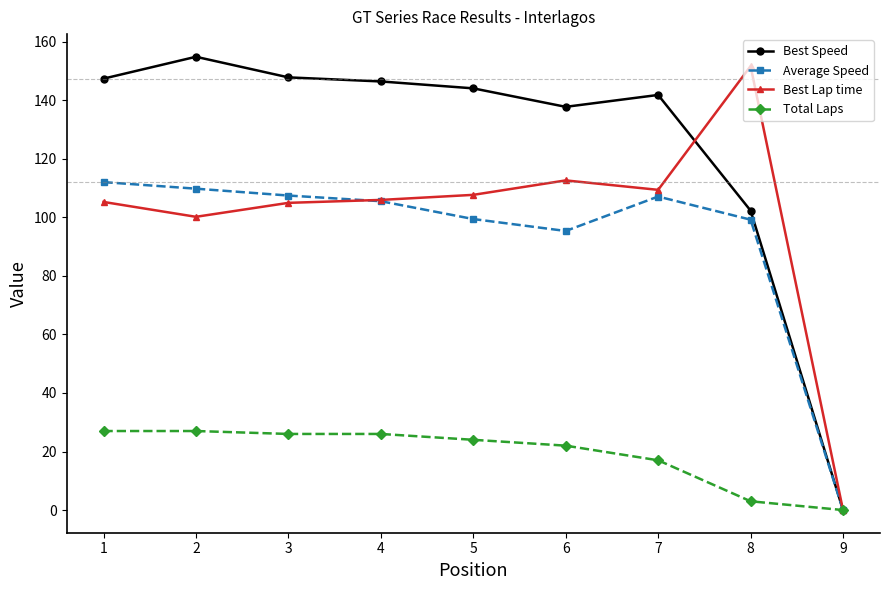

What is the sum of the Best Speed values at 9 and 6?

137.7